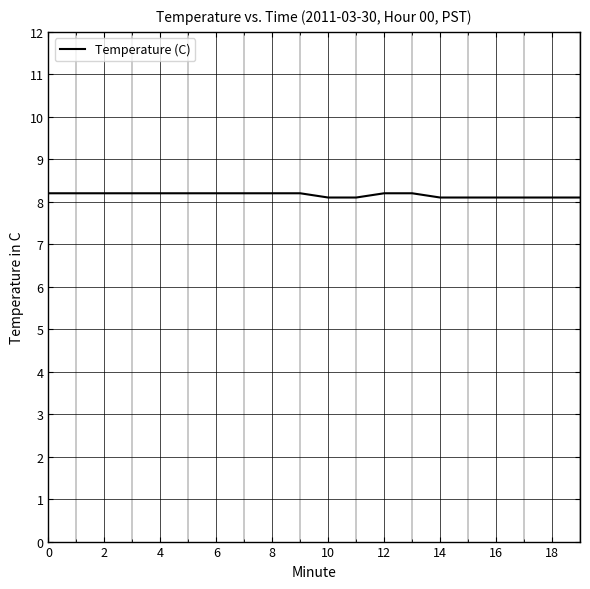

What is the smallest value displayed?

8.1